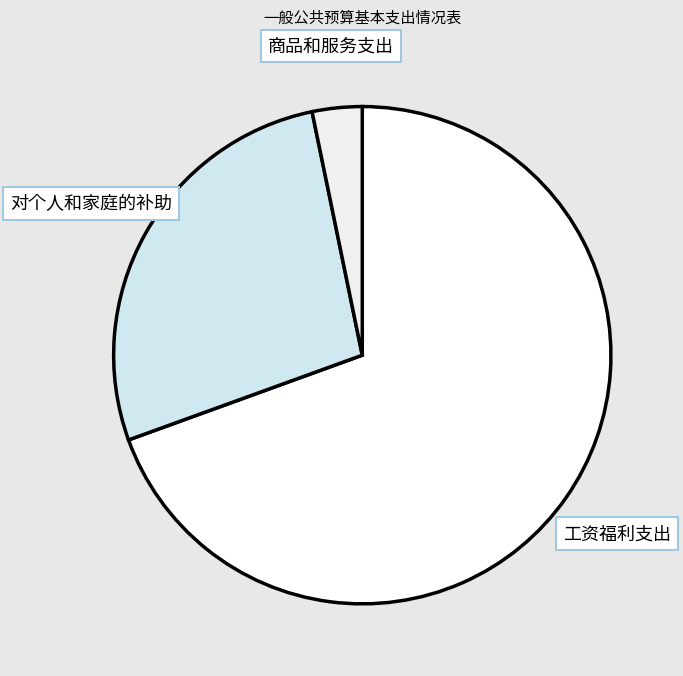

Count the number of slices in the pie.

3